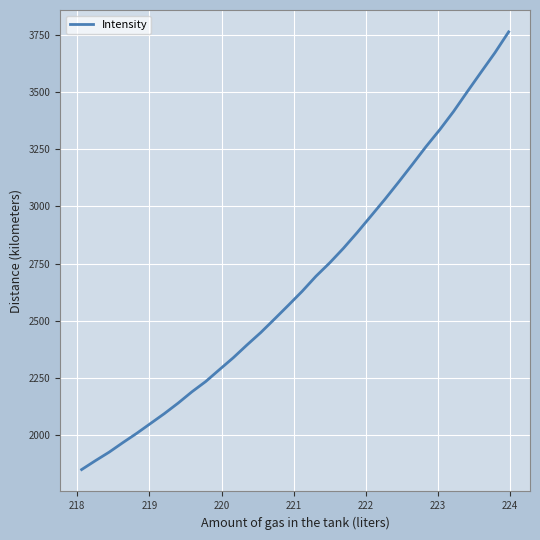

What is the difference between the maximum and minimum values?

1913.6